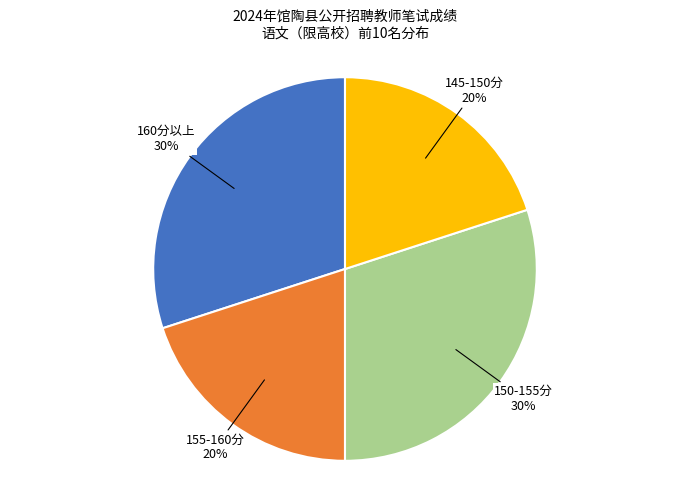

How many slices are in this pie chart?

4